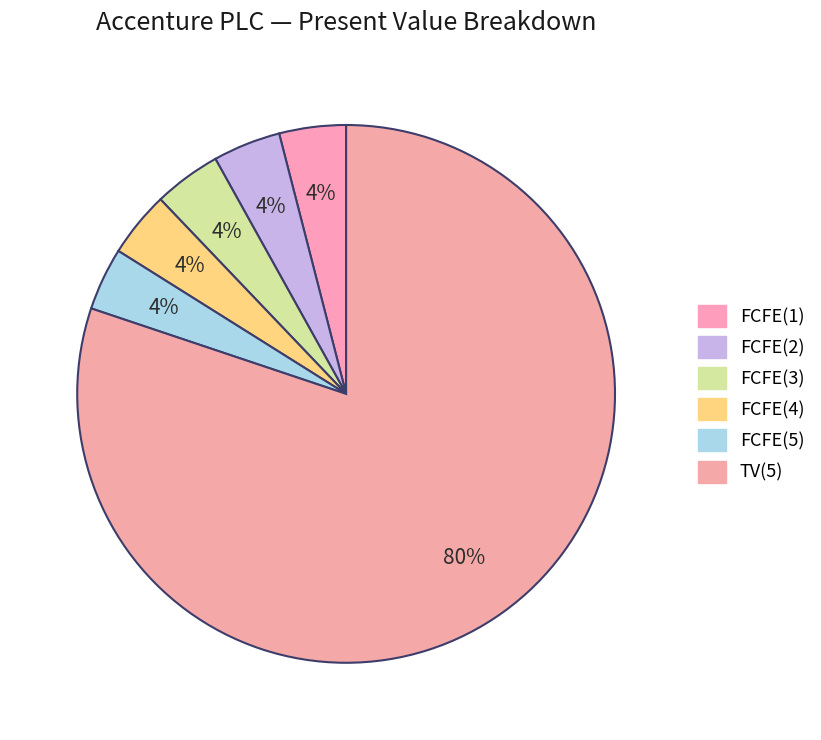

To the nearest percent, what is the difference between the largest and smallest slice percentages?

76%